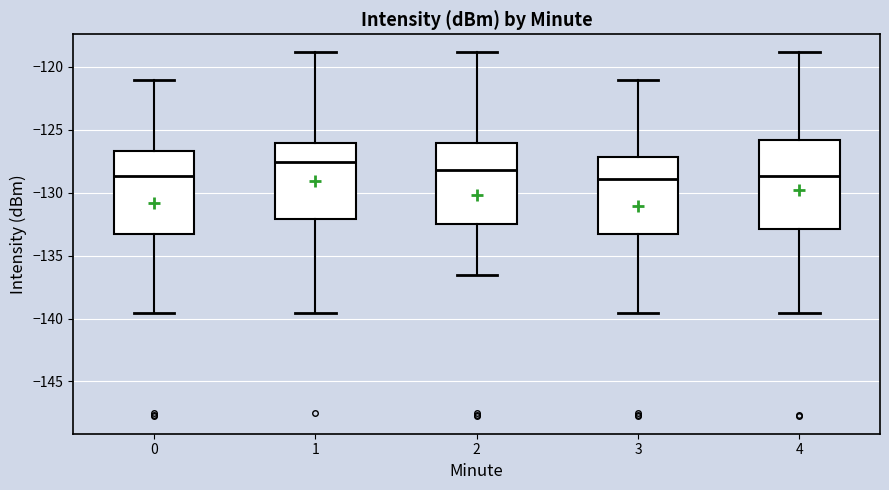

Reading left to right, read every box against the y-axis: the position of its median line, the range the box covers, and the ends of its whiskers. The values are not printed on the chart, so give them approximately, as read against the axis.

0: median -128.5, box -133.5 to -126.5, whiskers -139.5 to -121.0
1: median -127.5, box -132.0 to -126.0, whiskers -139.5 to -119.0
2: median -128.0, box -132.5 to -126.0, whiskers -136.5 to -119.0
3: median -129.0, box -133.5 to -127.0, whiskers -139.5 to -121.0
4: median -128.5, box -133.0 to -126.0, whiskers -139.5 to -119.0